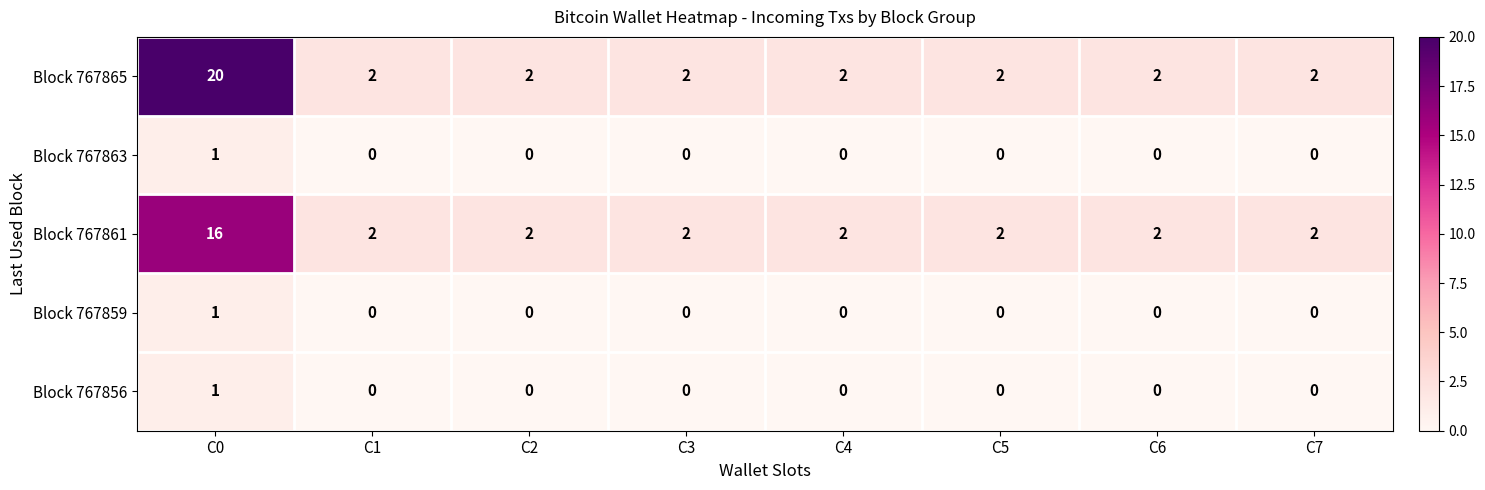

What is the sum of all Block 767865 values?

34